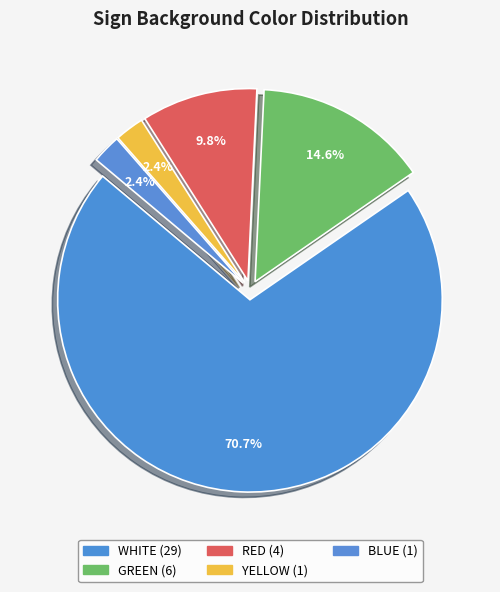

To the nearest percent, what is the difference between the largest and smallest slice percentages?

68%